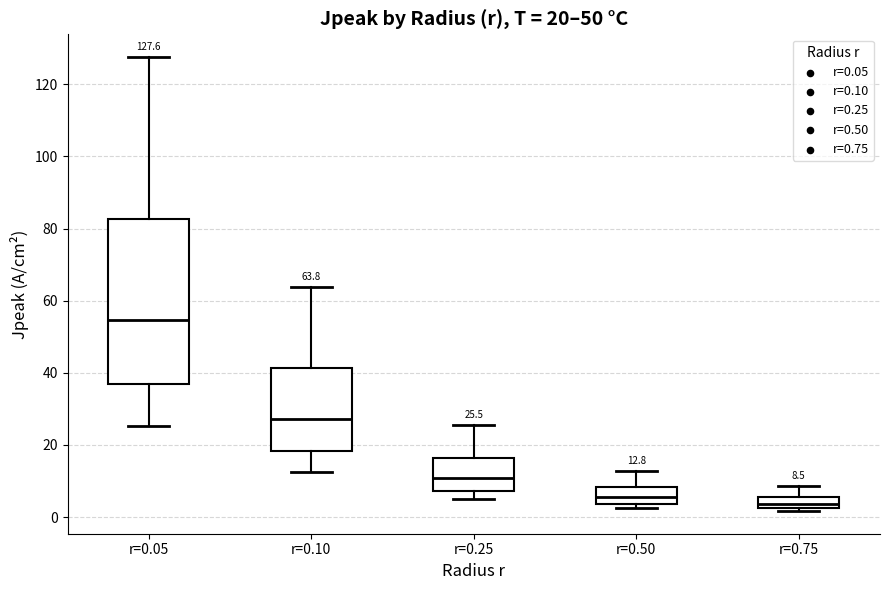

Comparing the boxes themselves (not the whiskers), which one is the tallest?

r=0.05